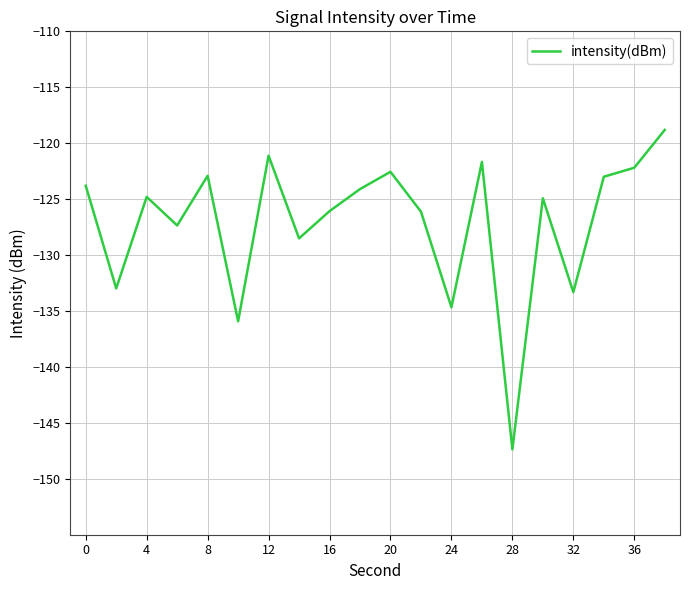

What is the maximum value shown in the chart?

-118.8